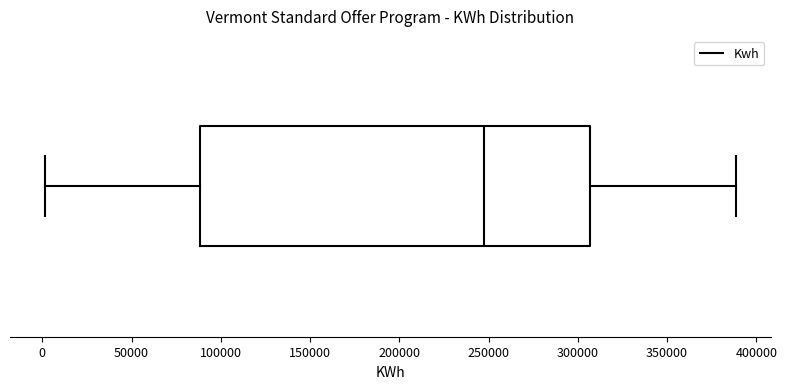

Where does the right whisker of the box end on the x-axis? The values are not printed on the chart, so give them approximately, as read against the axis.

390000